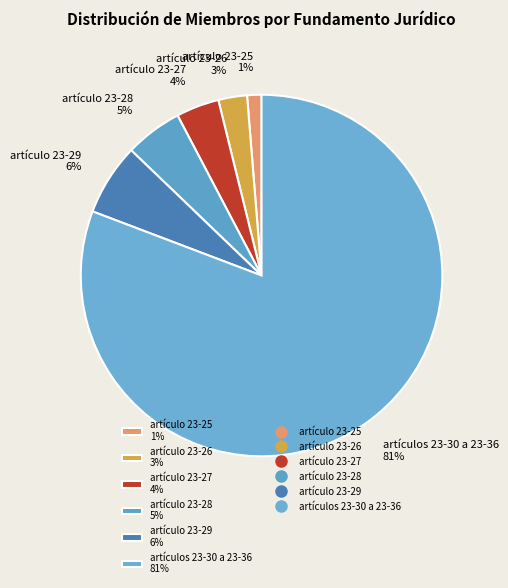

To the nearest percent, what portion does artículo 23-26 3% represent?

3%